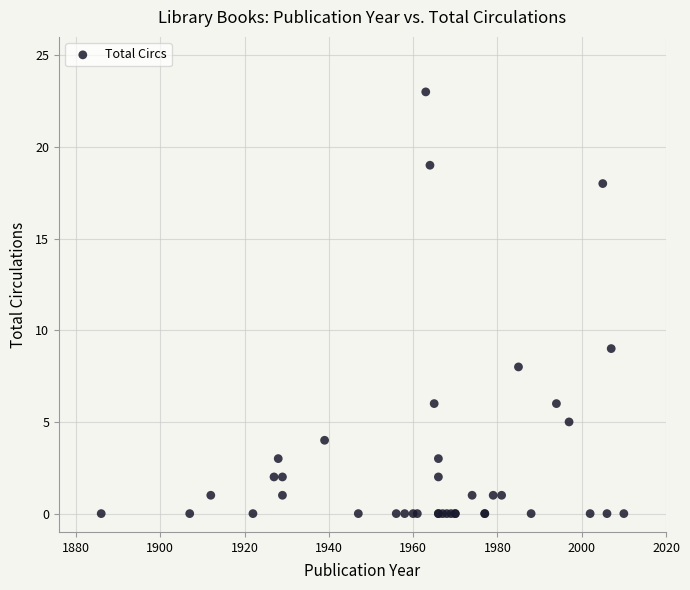

What Y value in the scatter plot is closest to 11?

9